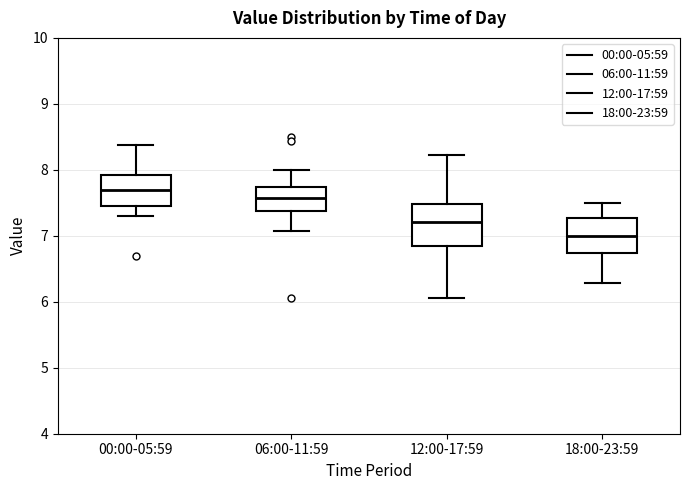

Reading left to right, read every box against the y-axis: the position of its median line, the range the box covers, and the ends of its whiskers. The values are not printed on the chart, so give them approximately, as read against the axis.

00:00-05:59: median 7.7, box 7.5 to 7.9, whiskers 7.3 to 8.4
06:00-11:59: median 7.6, box 7.4 to 7.7, whiskers 7.1 to 8.0
12:00-17:59: median 7.2, box 6.8 to 7.5, whiskers 6.1 to 8.2
18:00-23:59: median 7.0, box 6.7 to 7.3, whiskers 6.3 to 7.5